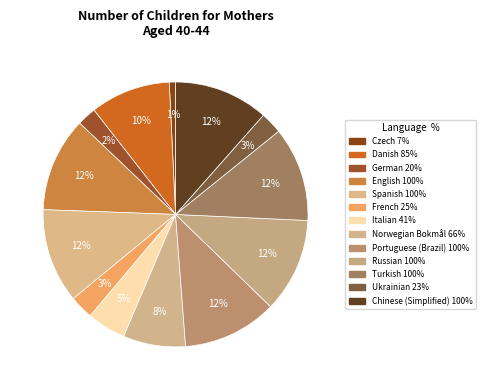

Which has a higher value, German or Ukrainian?

Ukrainian